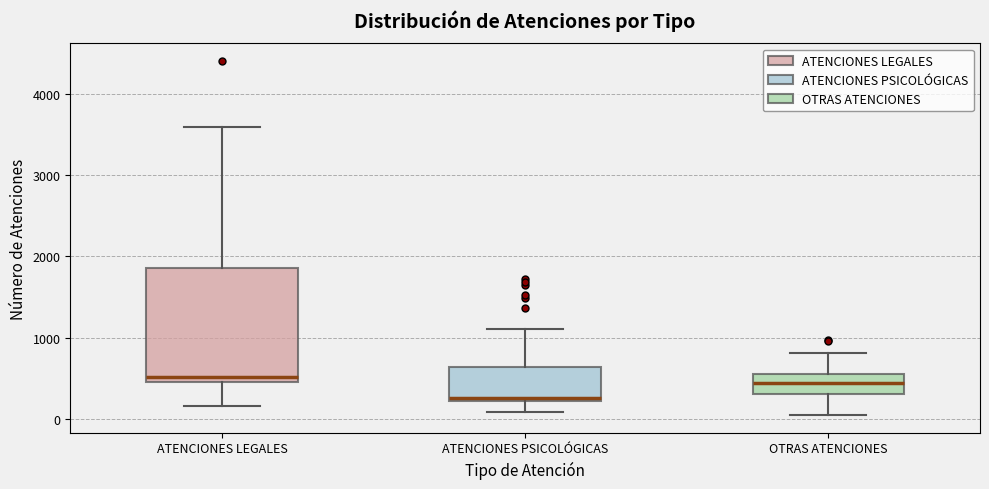

Comparing the boxes themselves (not the whiskers), which one is the tallest?

ATENCIONES LEGALES